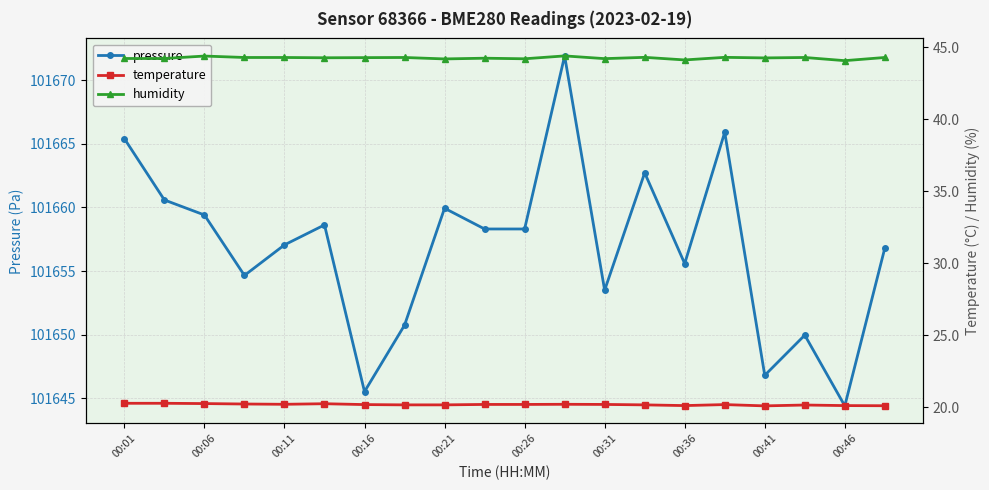

Reading left to right, extract all data points from this chart.

pressure: 101665.4	101660.6	101659.4	101654.7	101657.1	101658.6	101645.5	101650.8	101659.9	101658.3	101658.3	101671.9	101653.5	101662.7	101655.6	101665.9	101646.8	101650.0	101644.4	101656.8
temperature: 20.3	20.3	20.2	20.2	20.2	20.2	20.2	20.1	20.1	20.2	20.2	20.2	20.2	20.1	20.1	20.2	20.1	20.1	20.1	20.1
humidity: 44.2	44.2	44.4	44.3	44.3	44.3	44.3	44.3	44.2	44.2	44.2	44.4	44.2	44.3	44.1	44.3	44.2	44.3	44.1	44.3